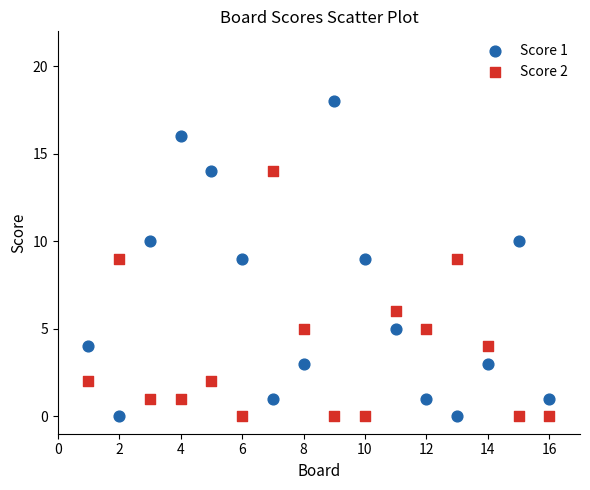

What is the X range (max minus min) for the scatter plot?

15